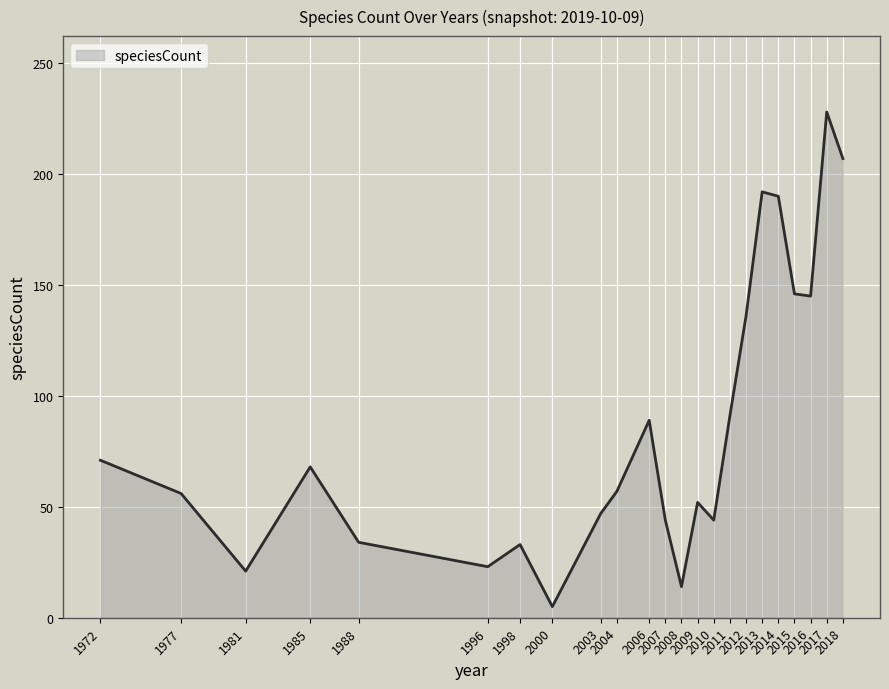

True or false: the data shows 68 at 2014.

False